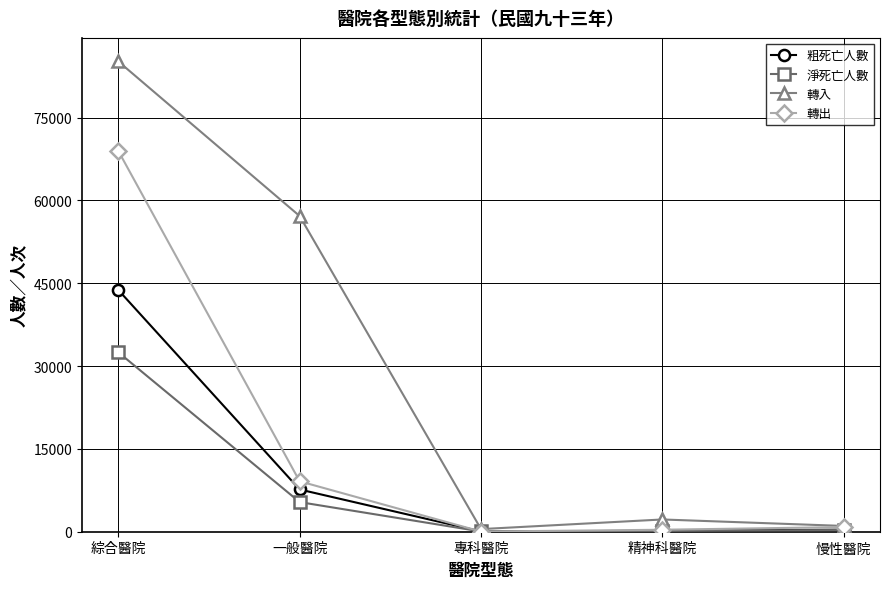

Which category has the highest value in the 轉出 series?

綜合醫院